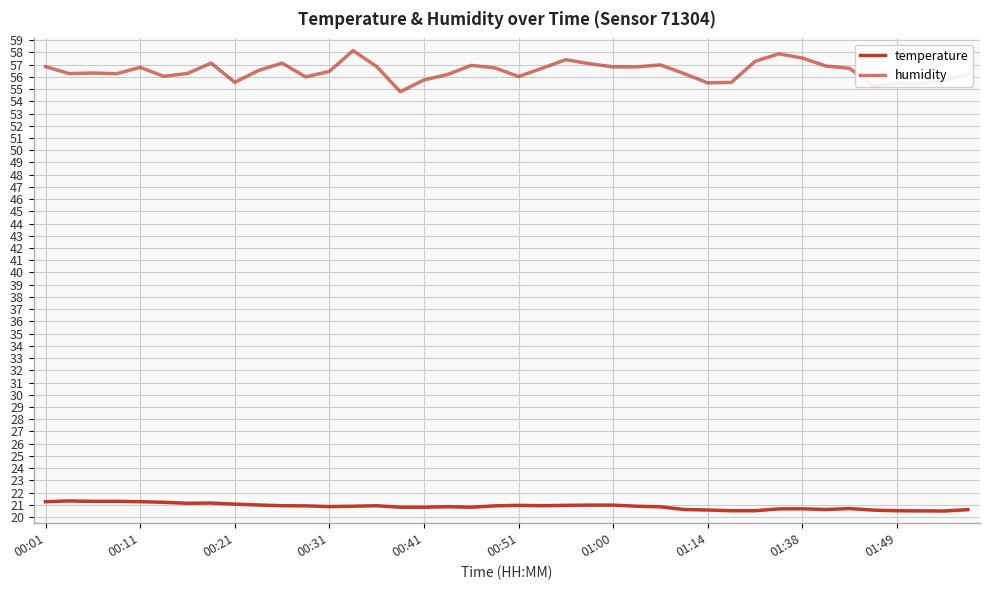

Does the chart display data point markers on the line(s)?

No